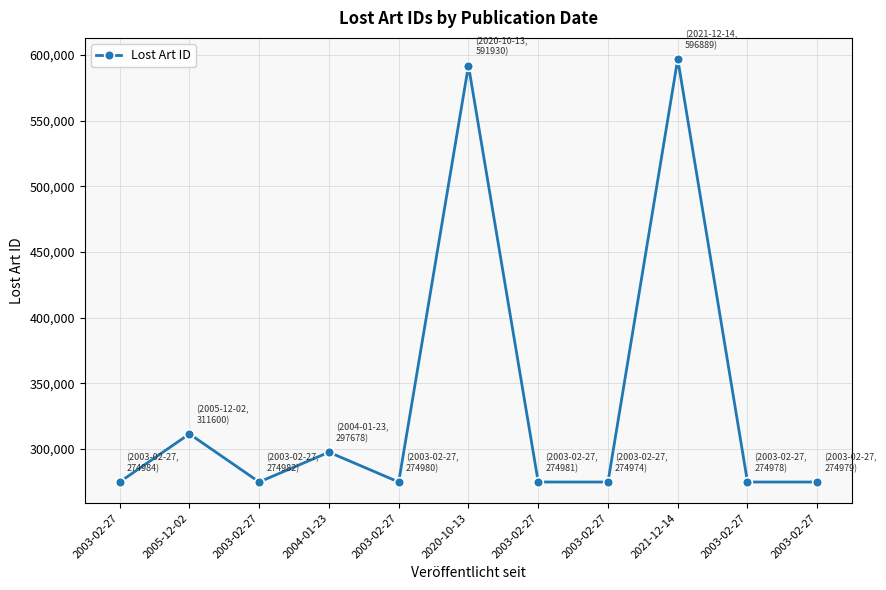

List the labels in order of value, largest first.

2021-12-14, 2020-10-13, 2005-12-02, 2004-01-23, 2003-02-27, 2003-02-27, 2003-02-27, 2003-02-27, 2003-02-27, 2003-02-27, 2003-02-27